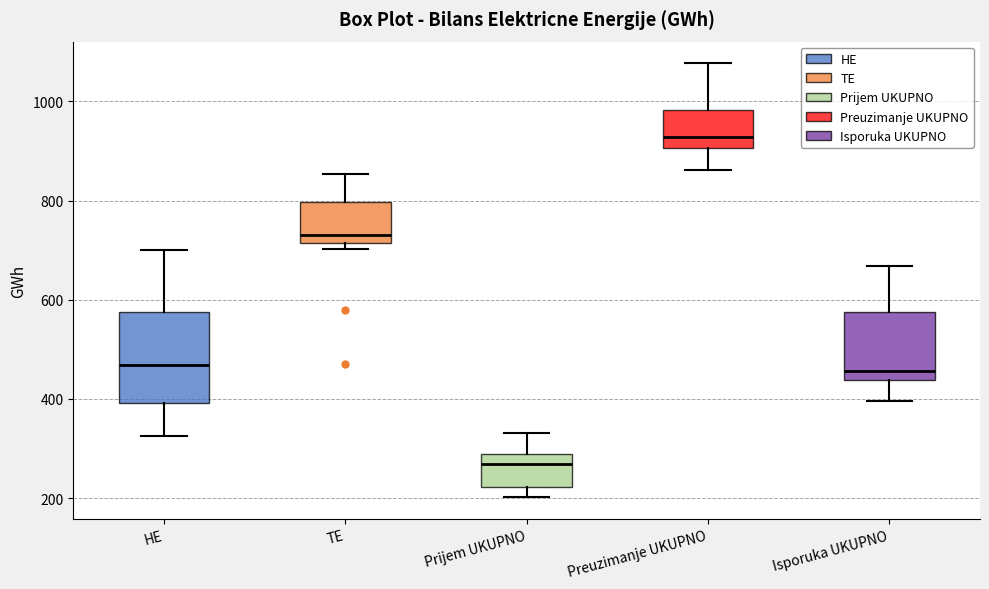

Which box's median line is the lowest?

Prijem UKUPNO